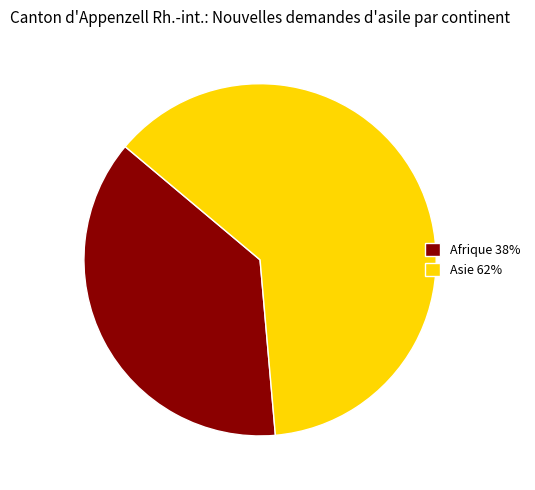

What is the smallest slice in the pie chart?

Afrique 38%